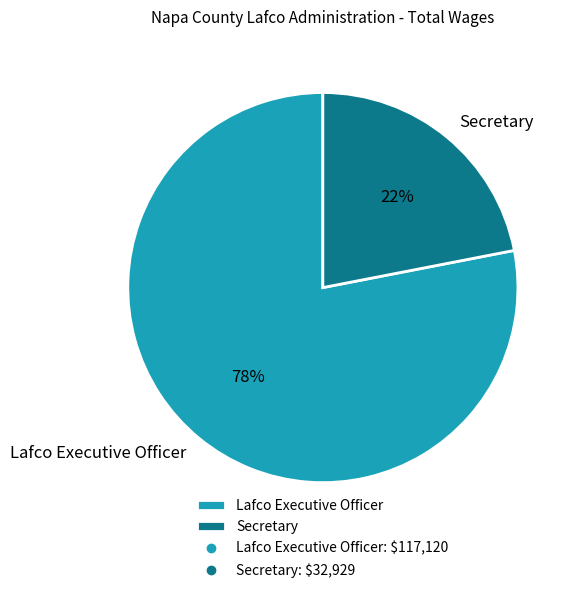

The Lafco Executive Officer slice represents 78% of the pie. True or false?

True